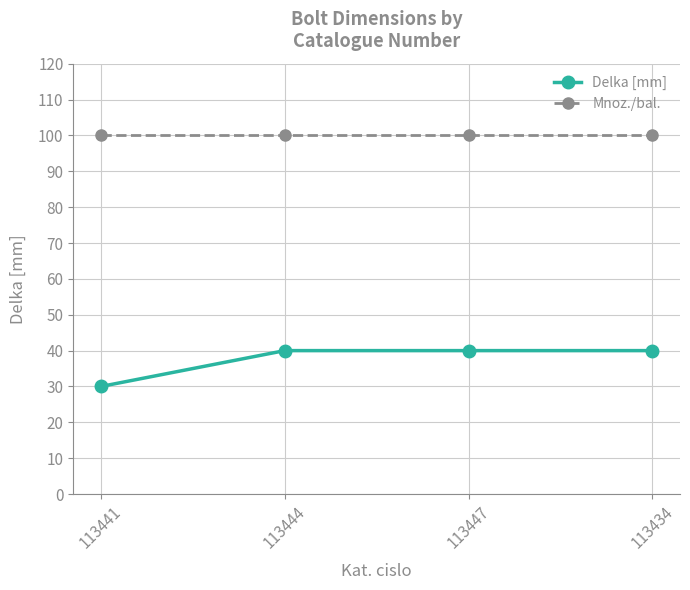

Rank the series by their maximum value, from highest to lowest.

Mnoz./bal., Delka [mm]